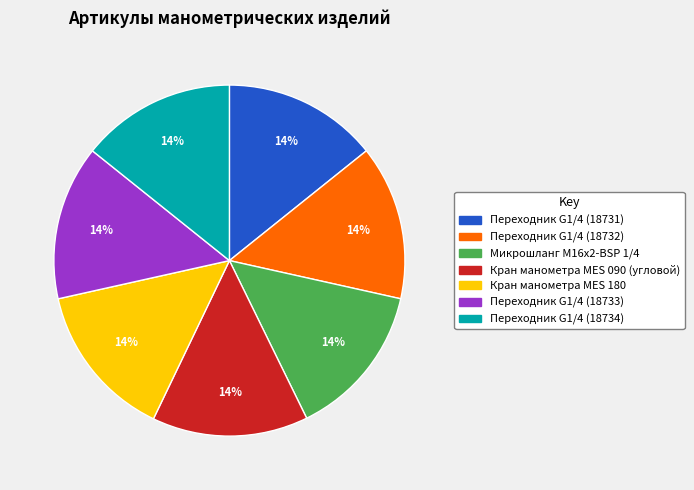

How many segments does this pie chart have?

7